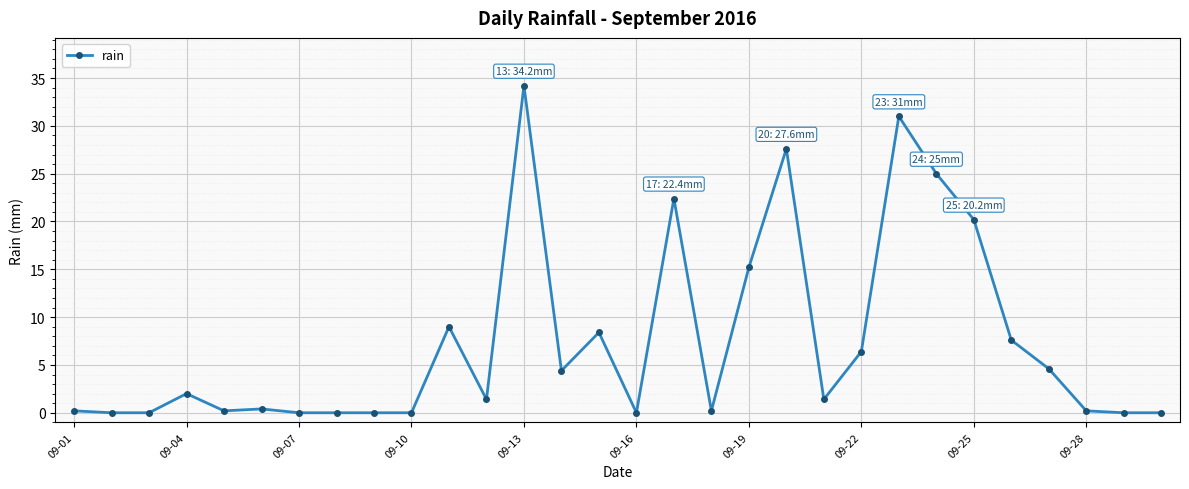

What is the average value?

7.4